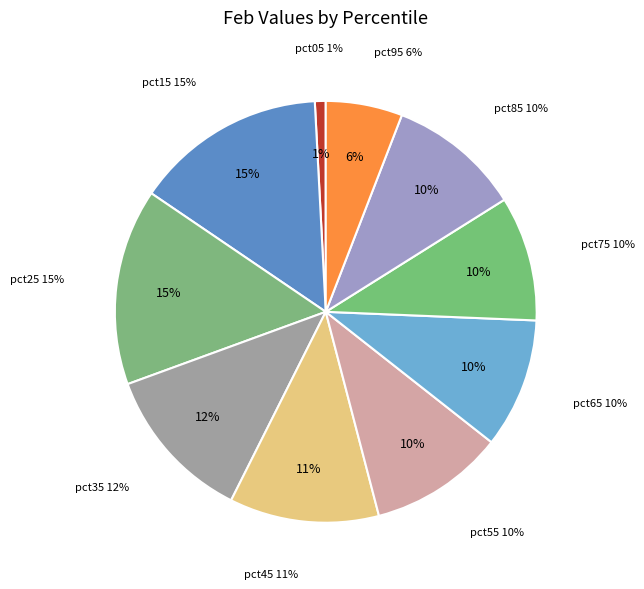

The pct85 slice represents 17% of the pie. True or false?

False